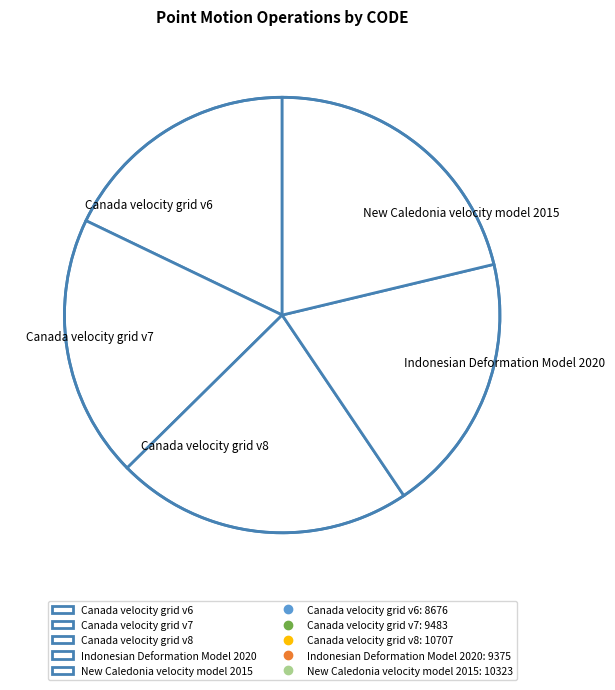

Approximately how many times larger is the value at New Caledonia velocity model 2015 compared to Indonesian Deformation Model 2020?

1.1